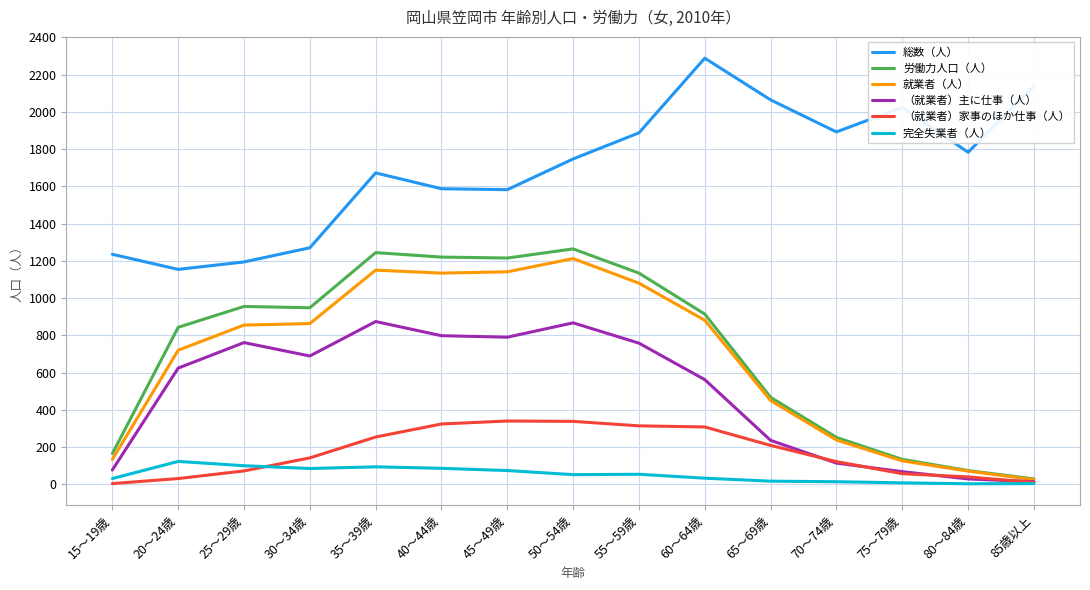

Does the chart display data point markers on the line(s)?

No